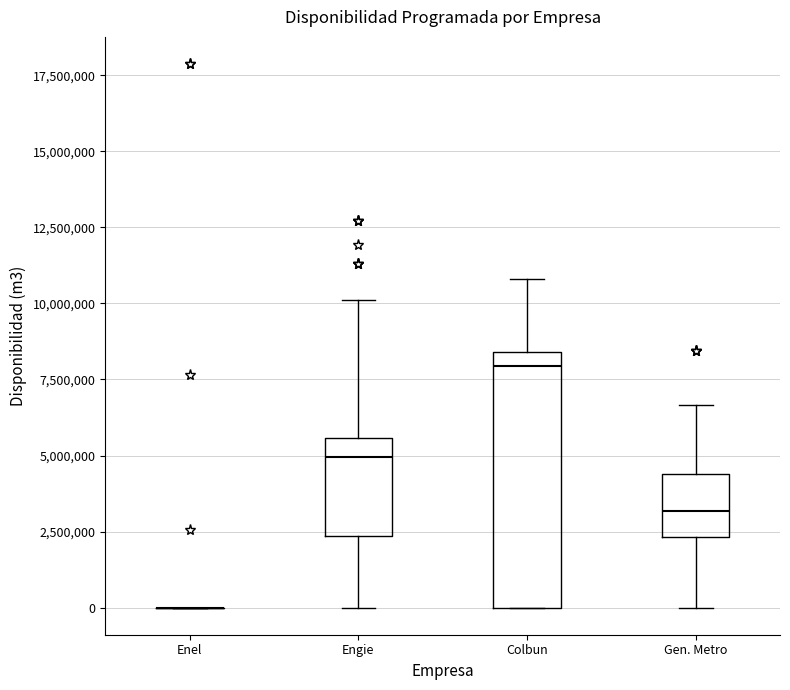

Reading left to right, read every box against the y-axis: the position of its median line, the range the box covers, and the ends of its whiskers. The values are not printed on the chart, so give them approximately, as read against the axis.

Enel: box collapsed to a line at 0, whiskers 0 to 0
Engie: median 5000000, box 2500000 to 5500000, whiskers 0 to 10000000
Colbun: median 8000000, box 0 to 8500000, whiskers 0 to 11000000
Gen. Metro: median 3000000, box 2500000 to 4500000, whiskers 0 to 6500000